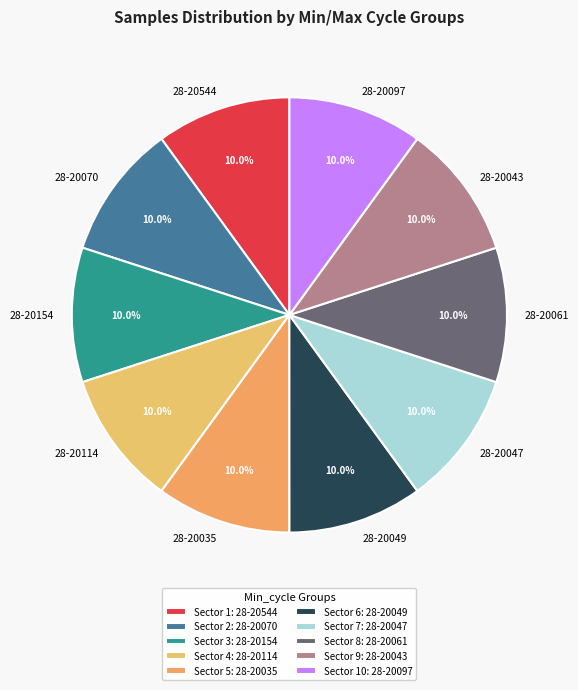

Is 28-20061 the majority of the pie?

No